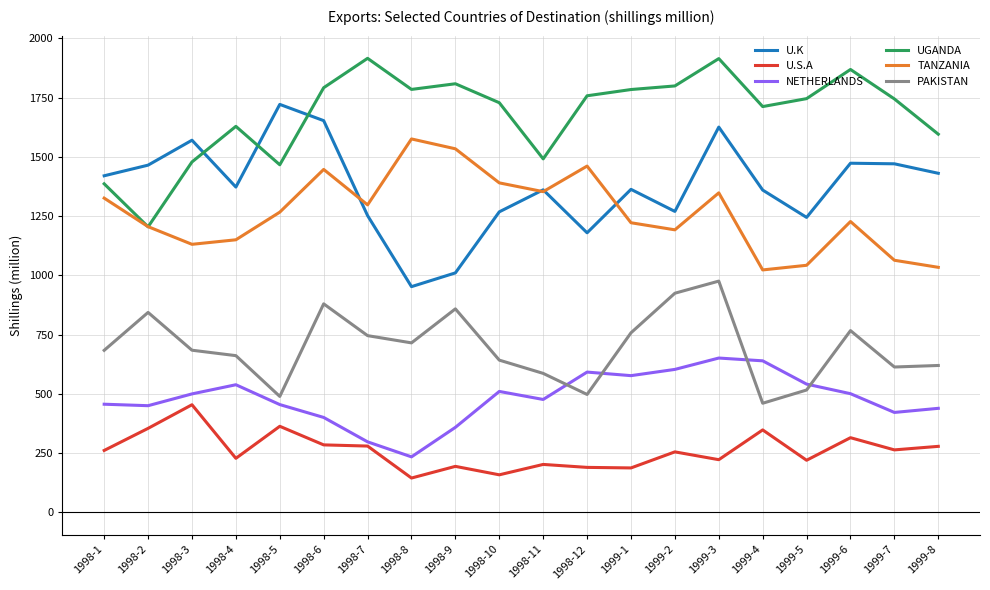

Between 1998-12 and 1999-8, which series saw the biggest shift?

TANZANIA